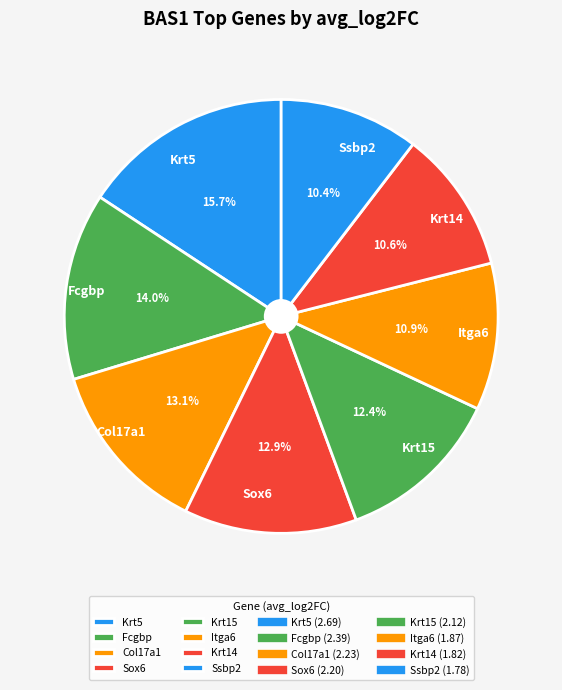

True or false: Fcgbp accounts for 14% of the total.

True